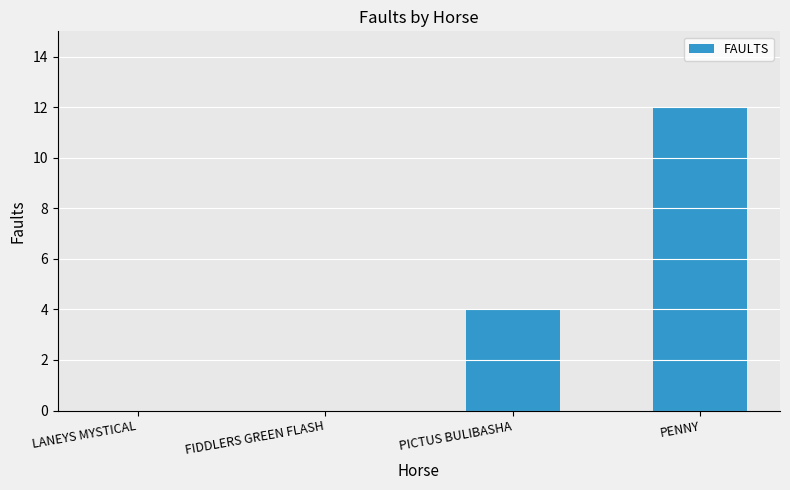

How many data points does each series have?

4